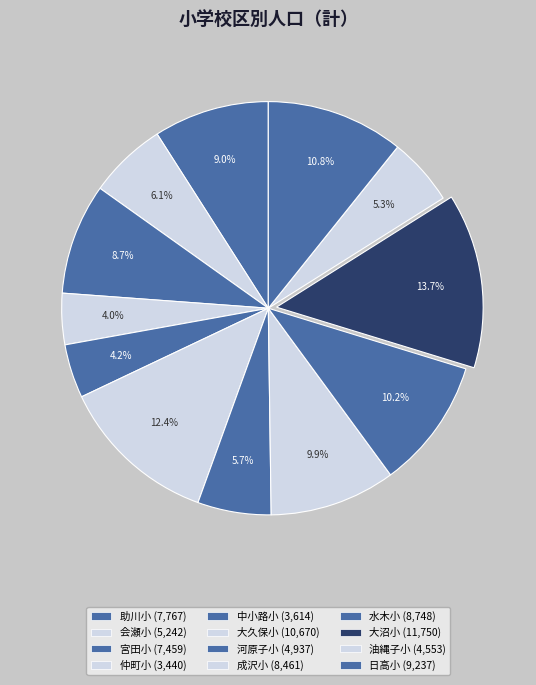

Between 会瀬小 and 河原子小, which is larger?

会瀬小